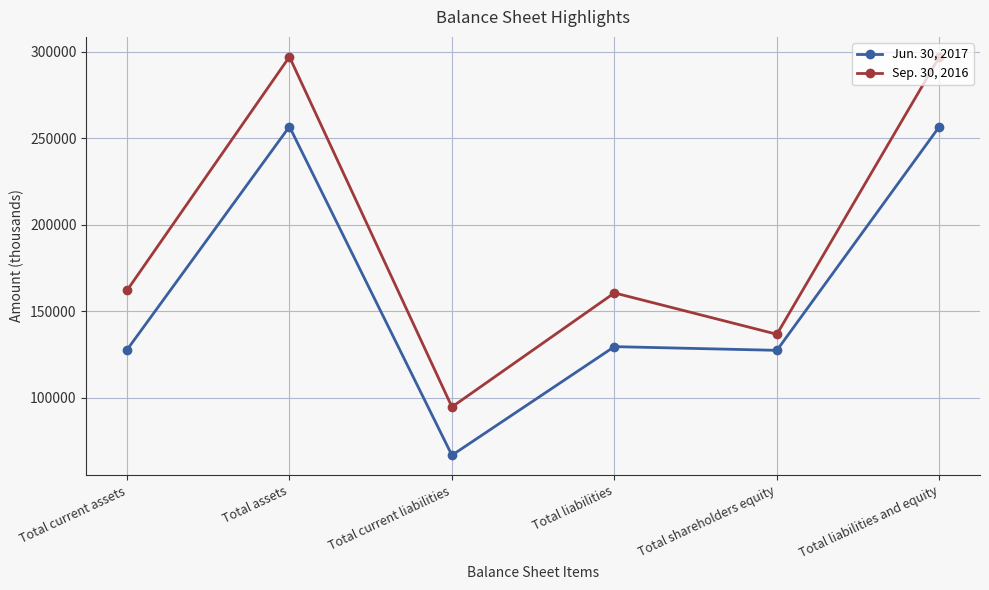

What is the difference between the highest and lowest values at Total liabilities and equity?

40387